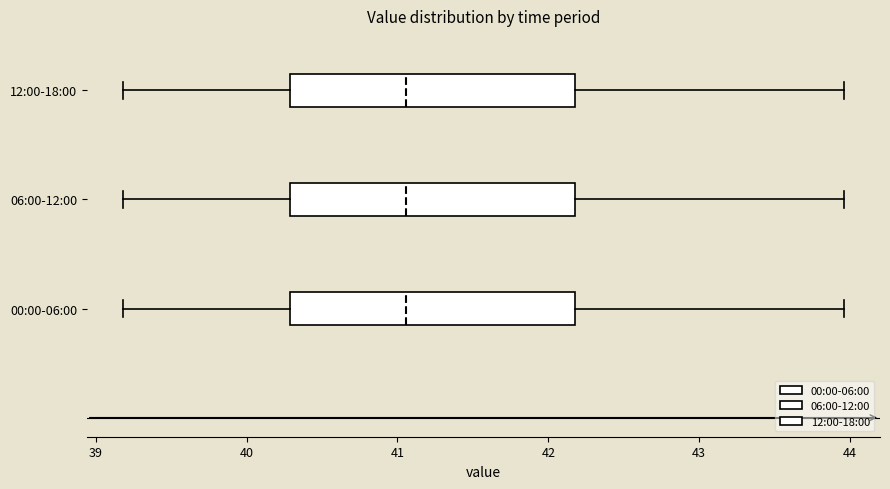

Reading bottom to top, transcribe this box plot: for each box, give where its median line is, the range the box spans, and where its two whiskers end, as read against the x-axis. The values are not printed on the chart, so give them approximately, as read against the axis.

00:00-06:00: median 41.1, box 40.3 to 42.2, whiskers 39.2 to 44.0
06:00-12:00: median 41.1, box 40.3 to 42.2, whiskers 39.2 to 44.0
12:00-18:00: median 41.1, box 40.3 to 42.2, whiskers 39.2 to 44.0